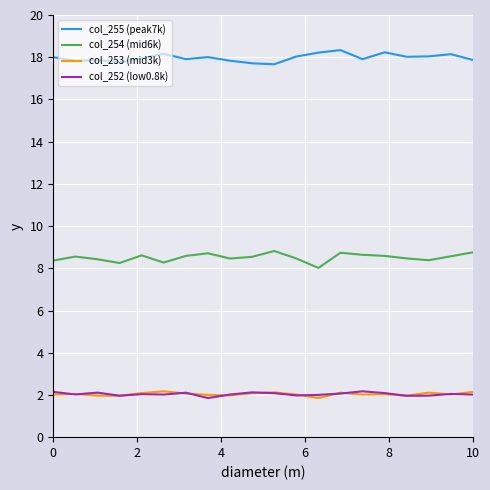

Which series has the largest total across all categories?

col_255 (peak7k)